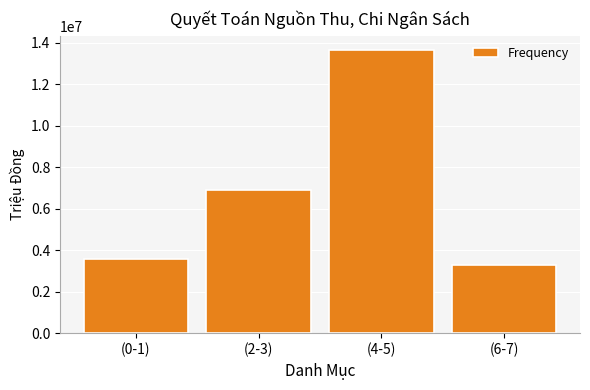

Reading left to right, list all the values displayed in this chart.

(0-1)=3565318.8	(2-3)=6876751.6	(4-5)=13645962.3	(6-7)=3298236.7